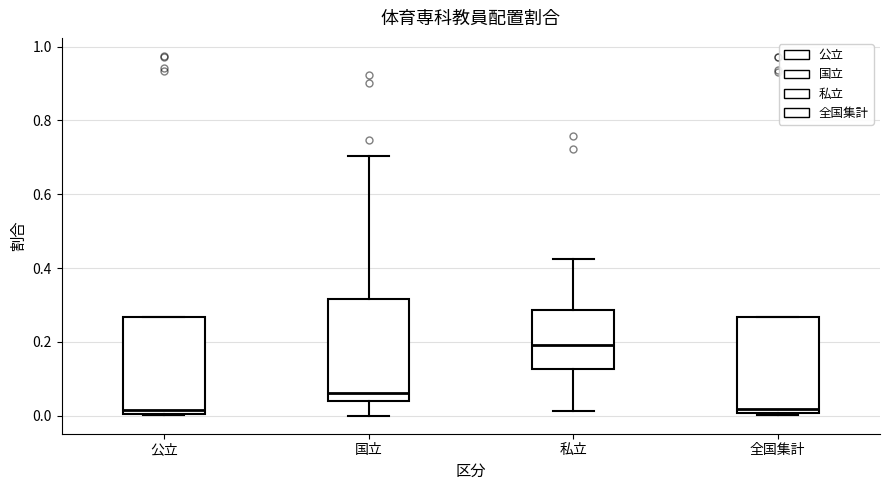

Which box has the highest median line?

私立